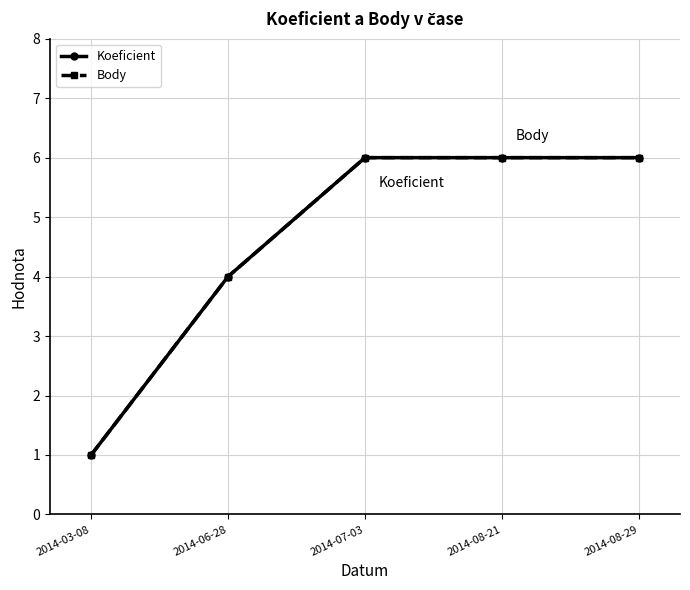

Does the chart have visible grid lines?

Yes